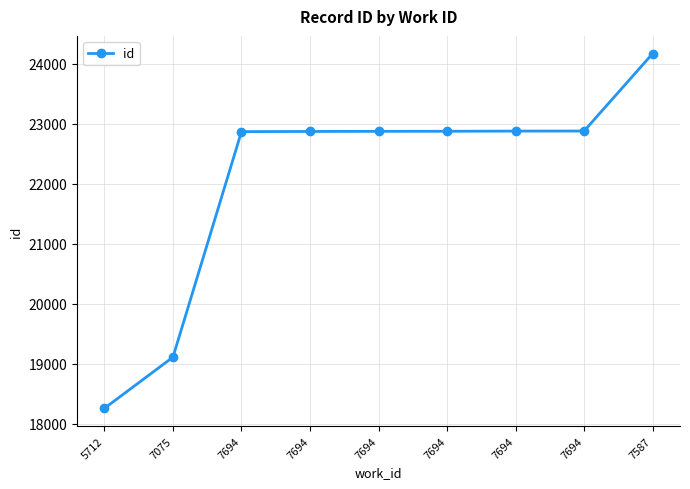

What is the value of the 4th point from the left?

22871